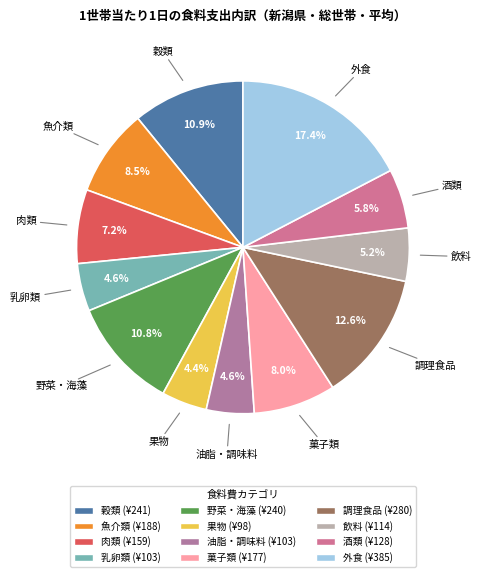

Which has a higher value, 果物 or 魚介類?

魚介類